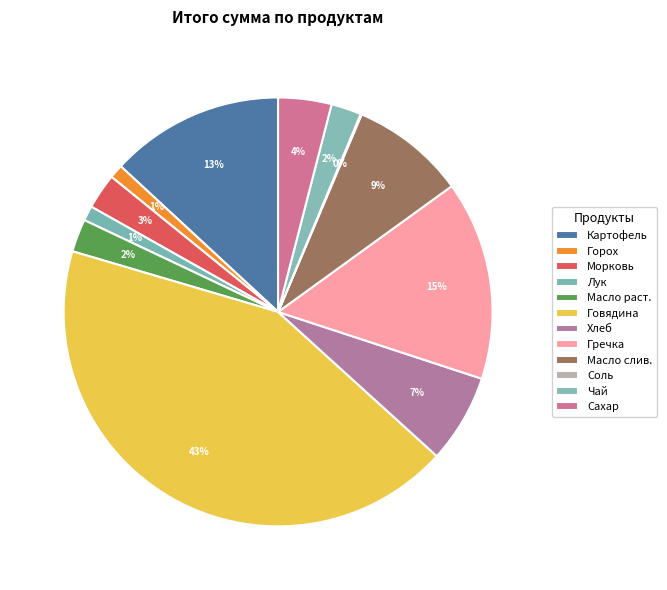

True or false: Масло слив. accounts for 9% of the total.

True